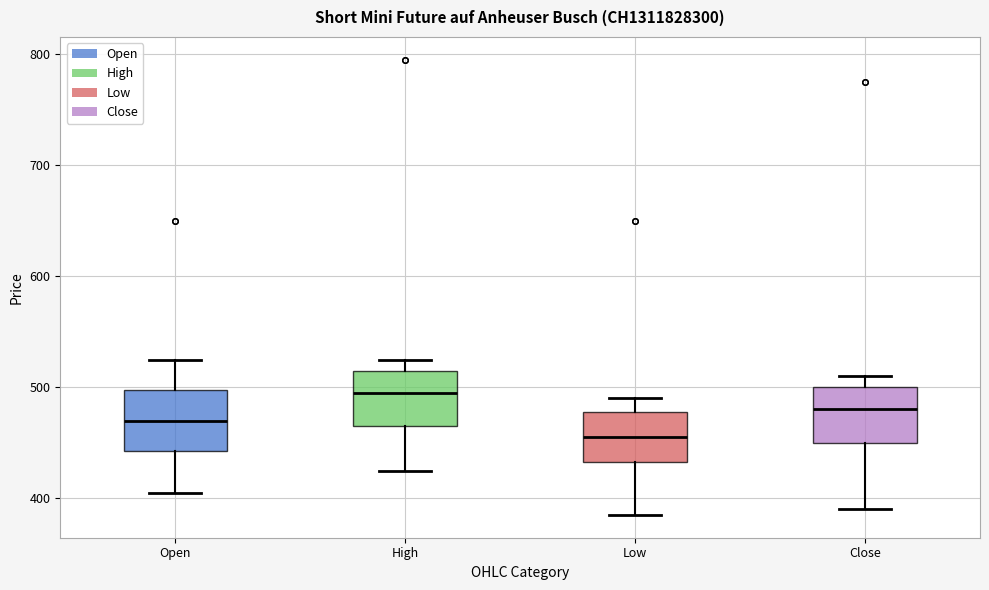

Which box's median line is the lowest?

Low